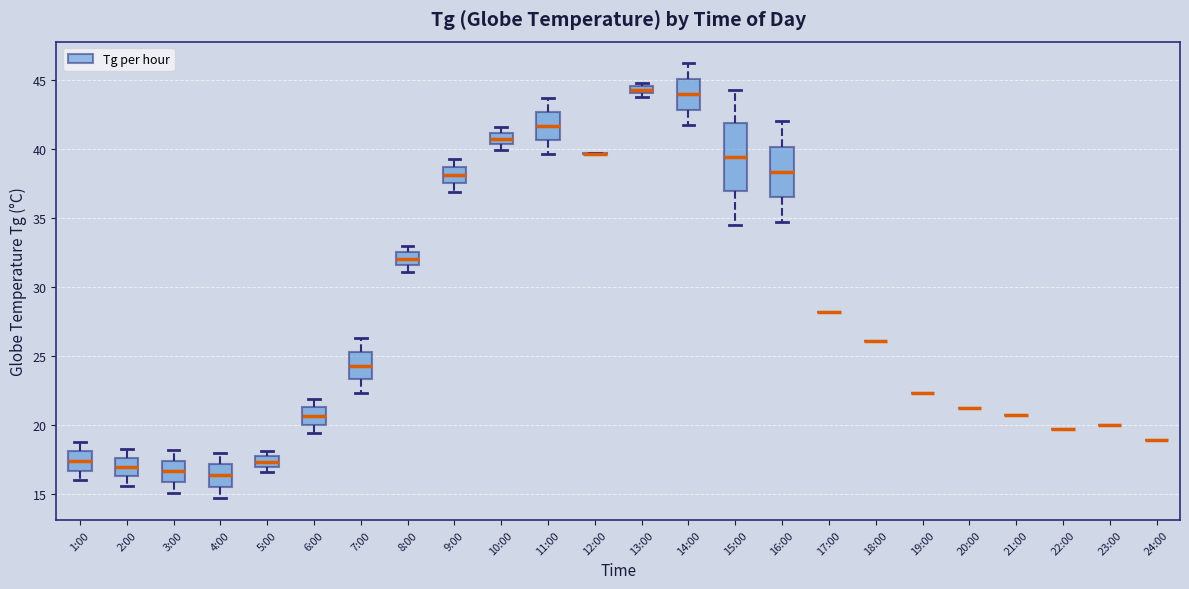

Which box is the tallest, from its lower edge to its upper edge?

15:00